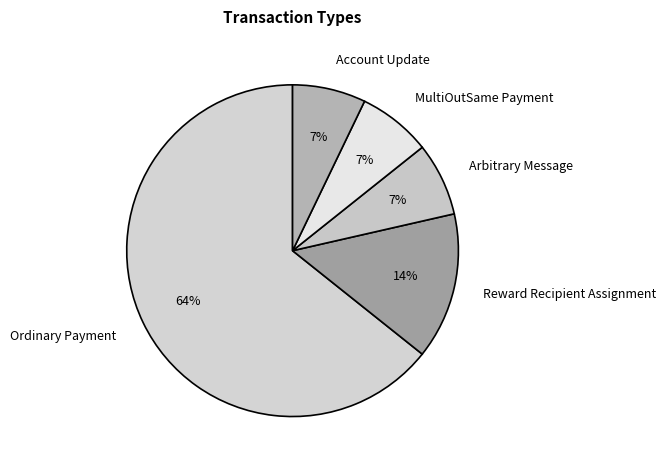

How many slices are in this pie chart?

5